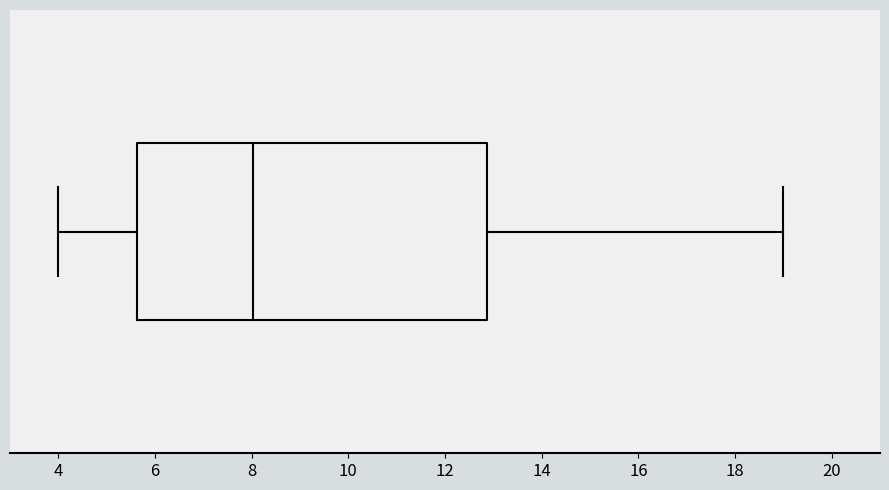

Where is the right edge of the box on the x-axis? The values are not printed on the chart, so give them approximately, as read against the axis.

12.8